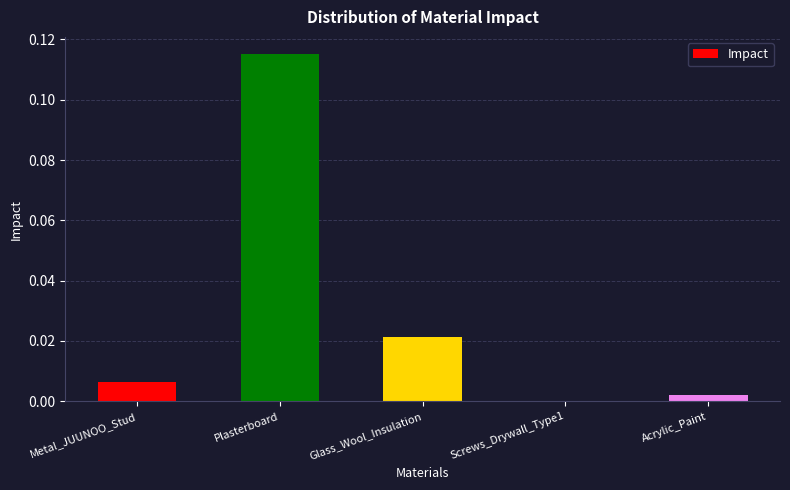

At which category does the chart reach its peak across all series?

Plasterboard